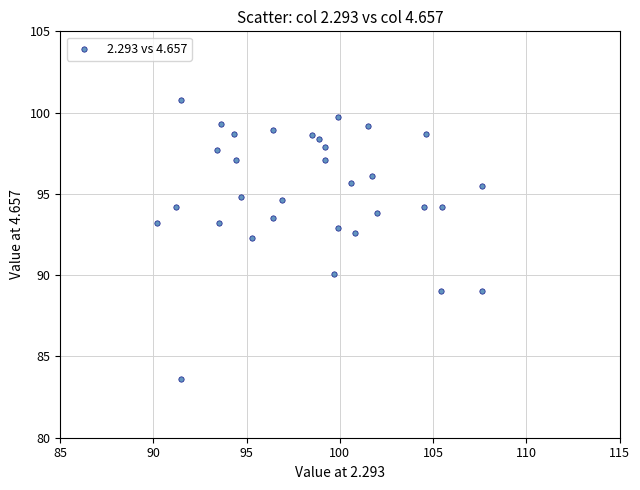

What Y value in the scatter plot is closest to 92?

92.3